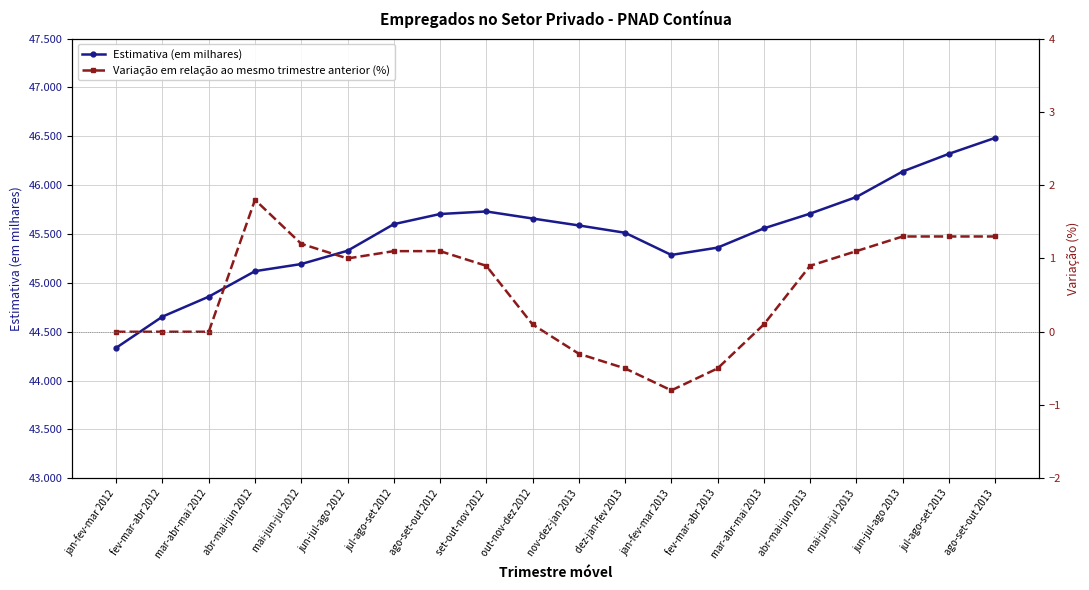

True or false: Variação em relação ao mesmo trimestre anterior (%) and Estimativa (em milhares) cross at least once.

False